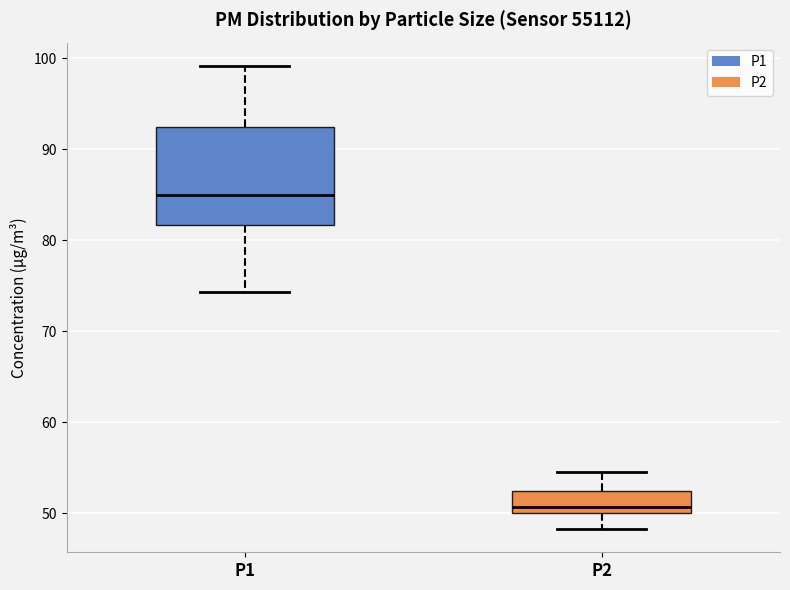

Reading left to right, read every box against the y-axis: the position of its median line, the range the box covers, and the ends of its whiskers. The values are not printed on the chart, so give them approximately, as read against the axis.

P1: median 85, box 82 to 92, whiskers 74 to 99
P2: median 51, box 50 to 52, whiskers 48 to 55